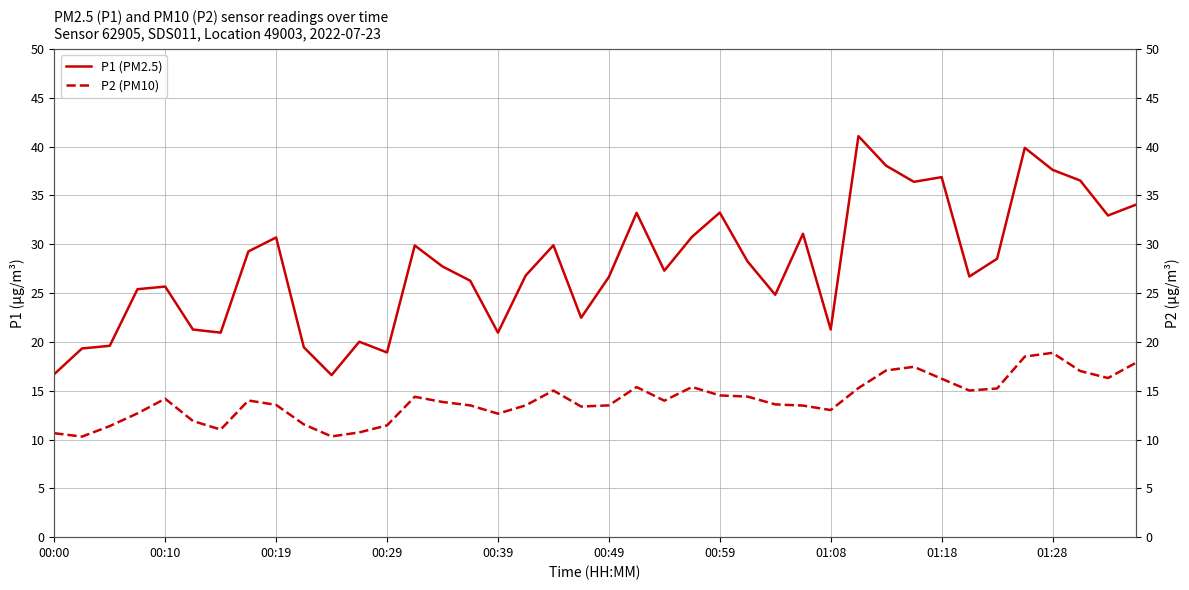

How many distinct data groups are displayed?

2